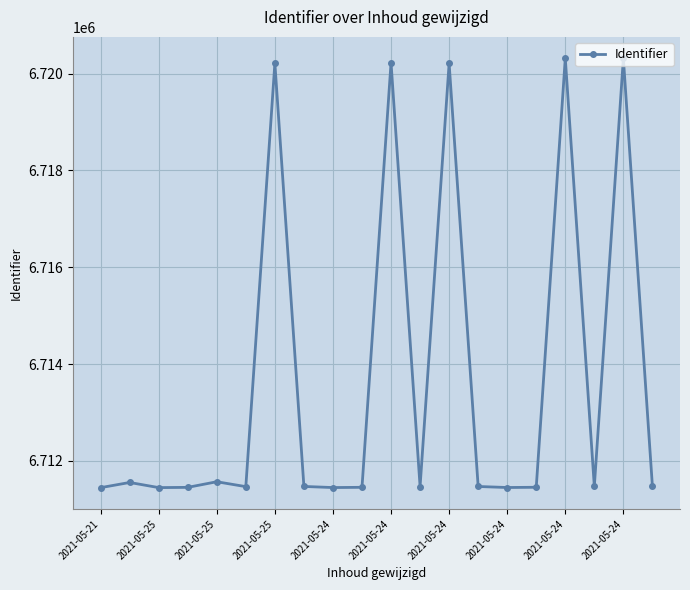

What is the greatest value displayed?

6720313